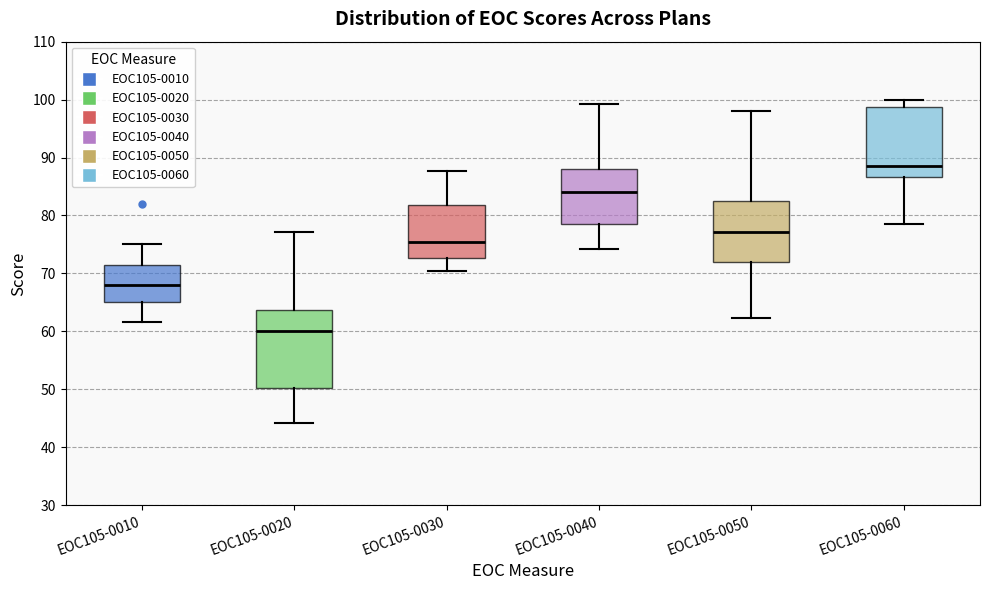

Comparing the boxes themselves (not the whiskers), which one is the tallest?

EOC105-0020